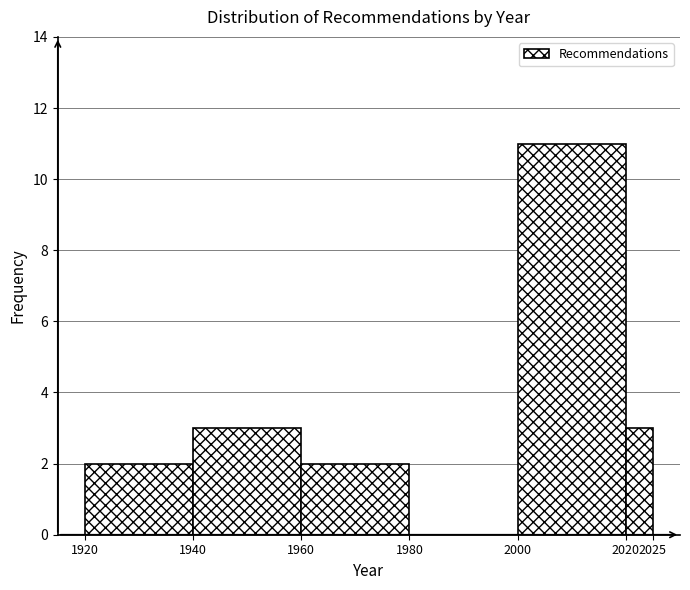

Which range on the x-axis has the tallest bar?

2000 to 2020